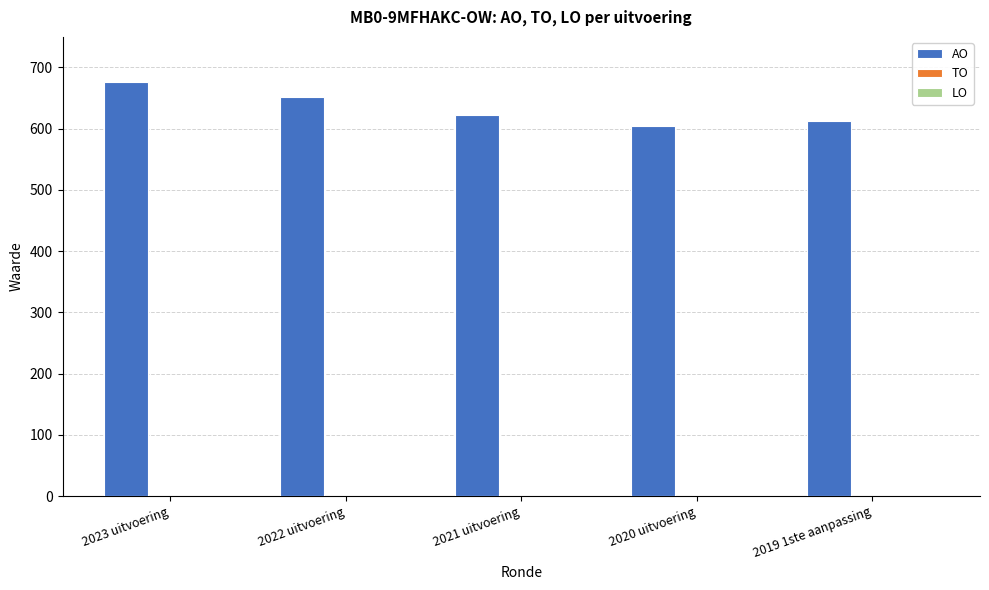

What is the change in value from 2023 uitvoering to 2020 uitvoering?

-72